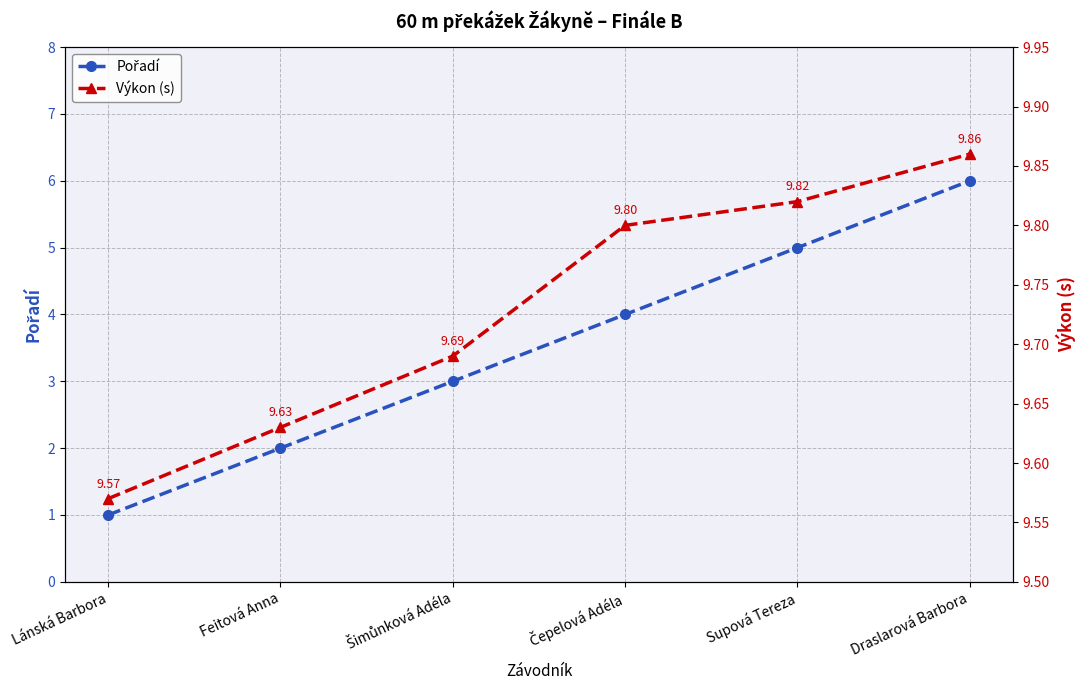

How many lines are shown in the chart?

2